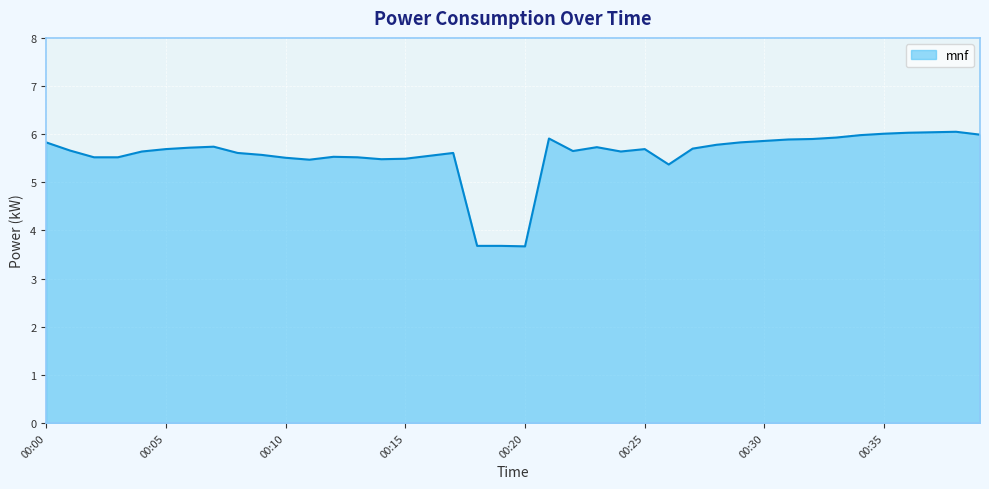

What is the value of the 2nd point from the left?

5.7